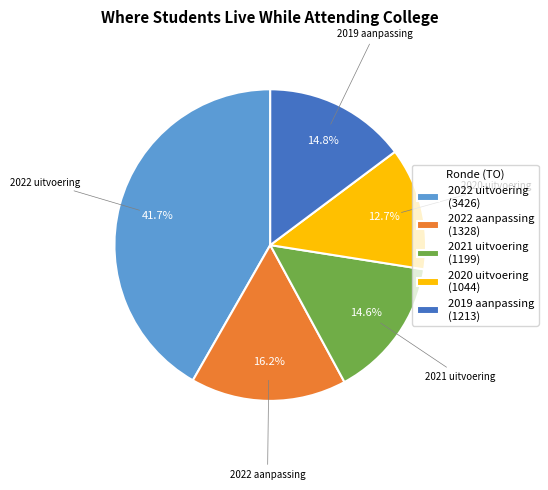

True or false: 2019 aanpassing accounts for 15% of the total.

True